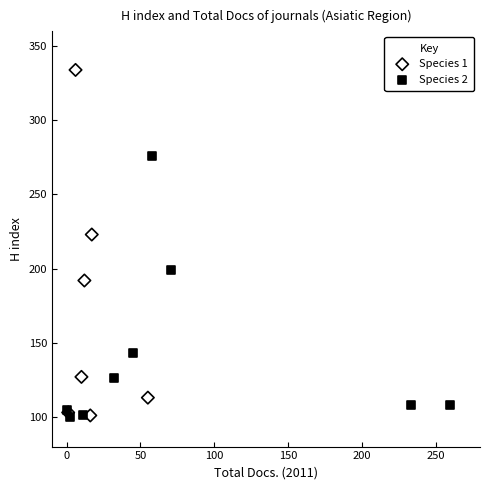

Which series reaches the maximum Y coordinate?

Species 1